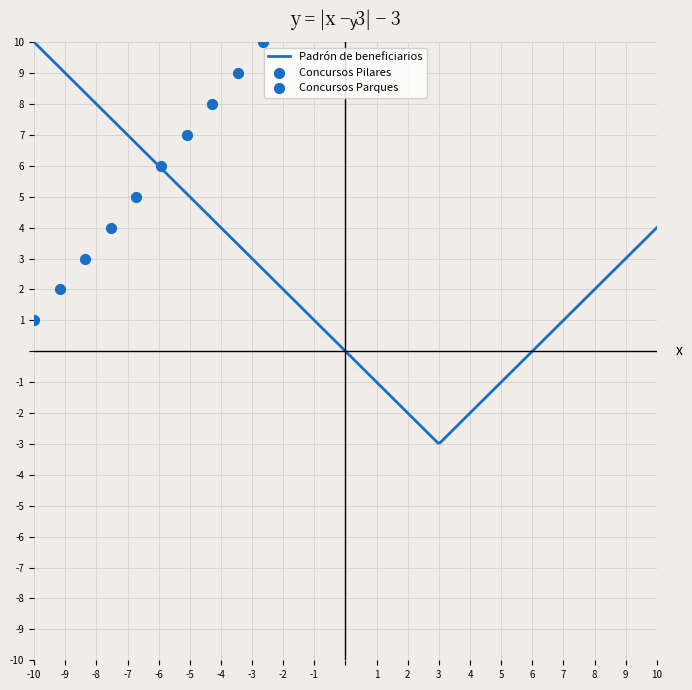

Which has a higher value, 4 or 13?

13